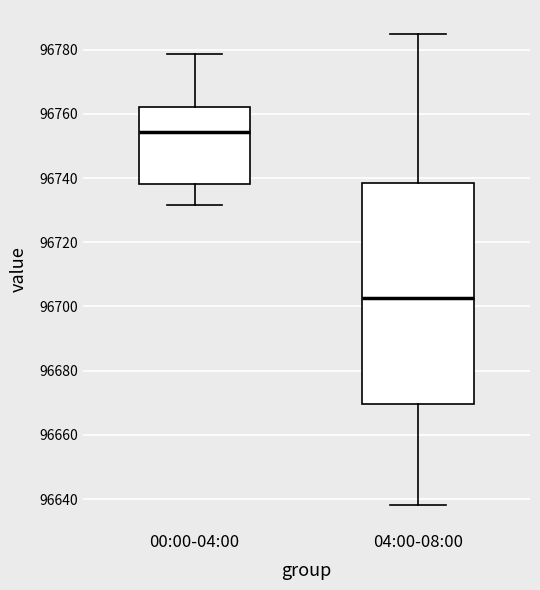

Which box's median line is the highest?

00:00-04:00